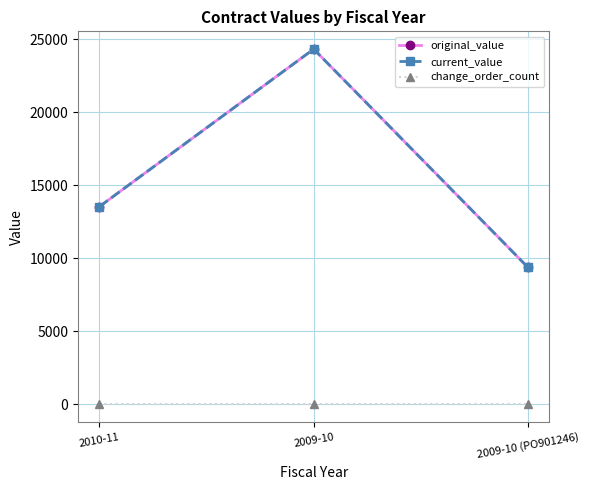

Reading left to right, extract all data points from this chart.

original_value: 13537.5	24319.4	9375.0
current_value: 13537.5	24319.4	9375.0
change_order_count: 0.0	0.0	0.0